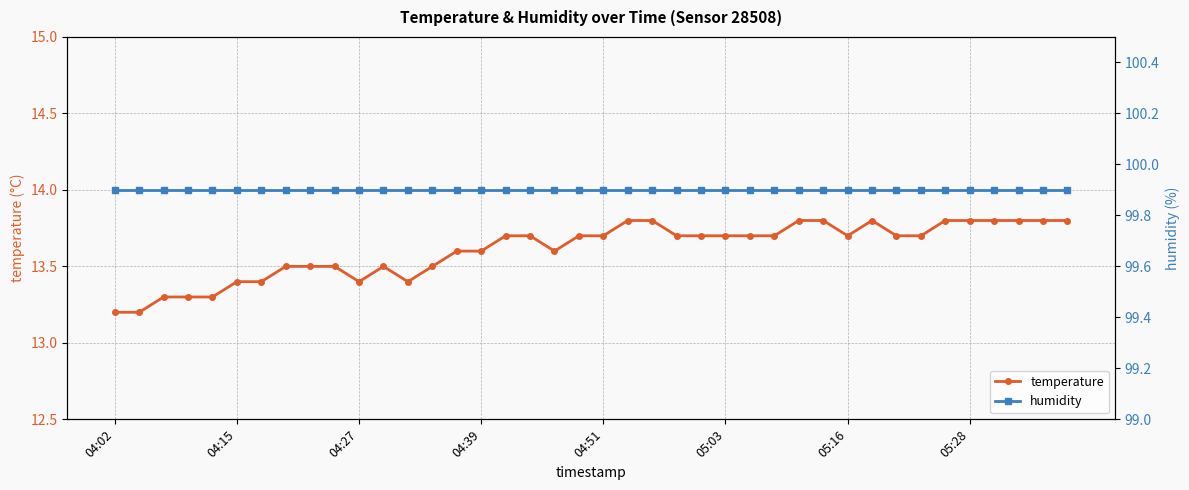

The value of temperature at 04:27 is 13.4. True or false?

True